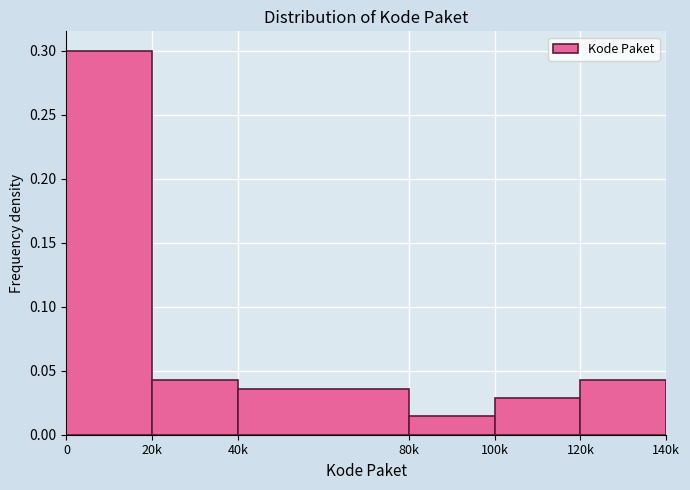

Between 120k and 100k, which is larger?

120k